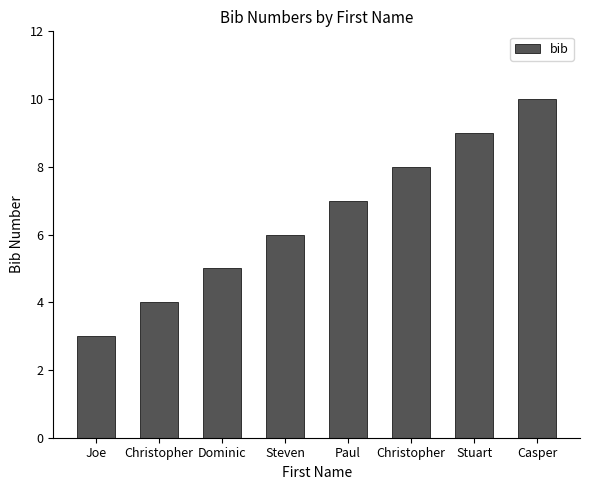

Reading right to left, extract all data points from this chart.

10	9	8	7	6	5	4	3